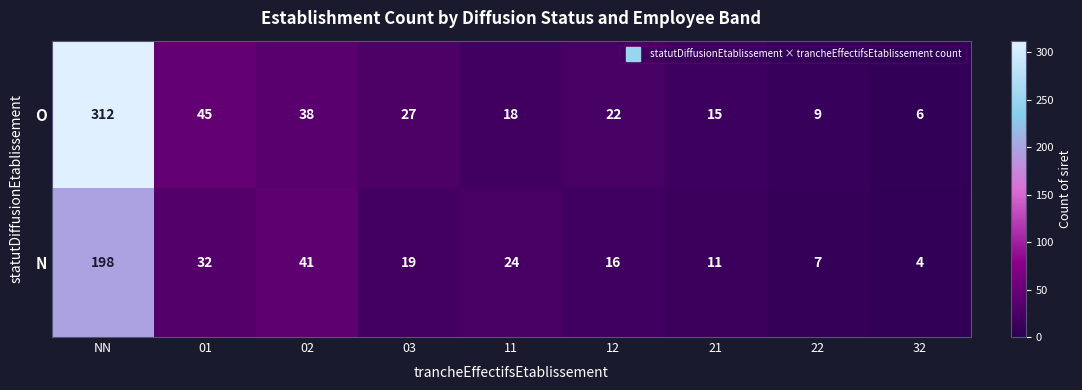

At which category is the sum across all series the highest?

NN